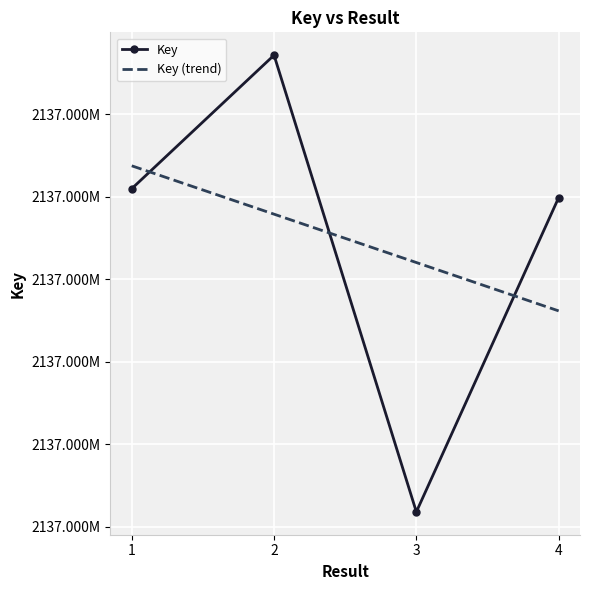

True or false: Key has more than 0 points higher than both neighbors.

True